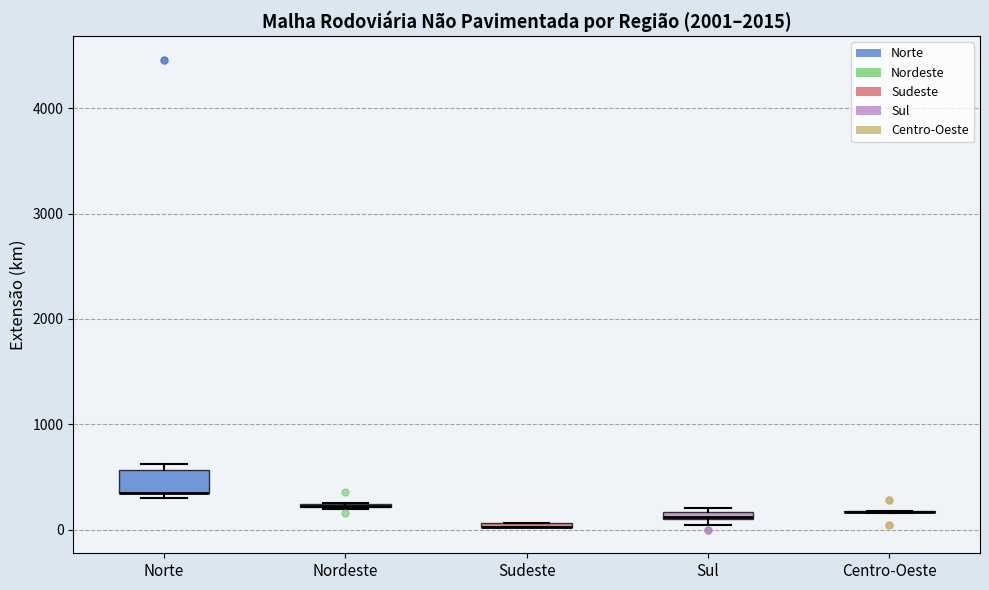

Where is the upper edge of the box for Sudeste on the y-axis? The values are not printed on the chart, so give them approximately, as read against the axis.

100